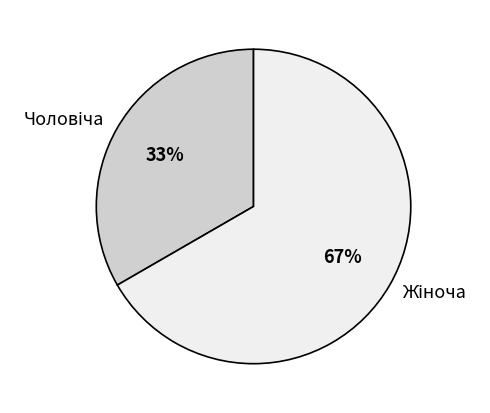

To the nearest percent, what is the average slice percentage?

50%